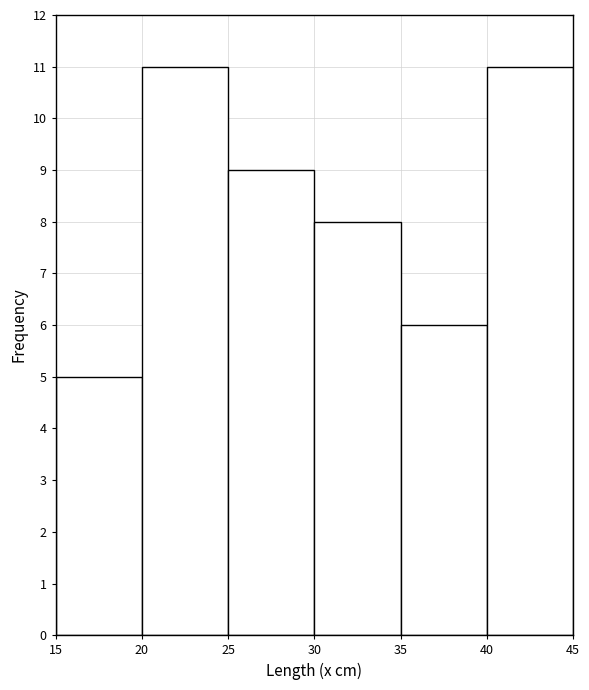

Reading left to right, transcribe this chart: for each bar, give the range it covers on the x-axis and its height. The values are not printed on the chart, so give them approximately, as read against the axis.

15 to 20: 5
20 to 25: 11
25 to 30: 9
30 to 35: 8
35 to 40: 6
40 to 45: 11